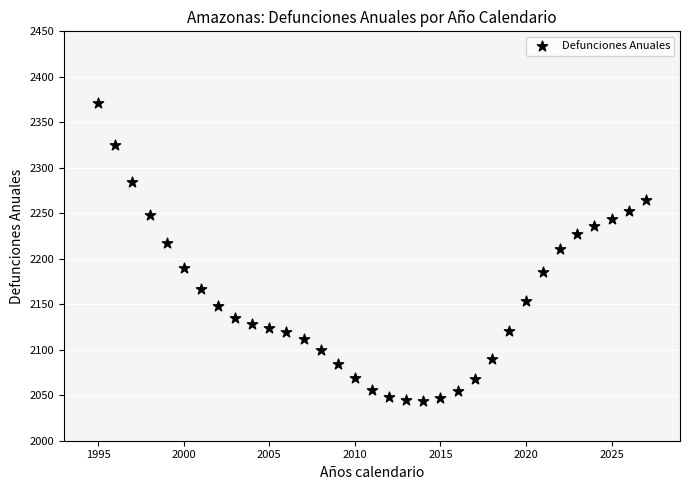

What is the range of X values (max minus min)?

32